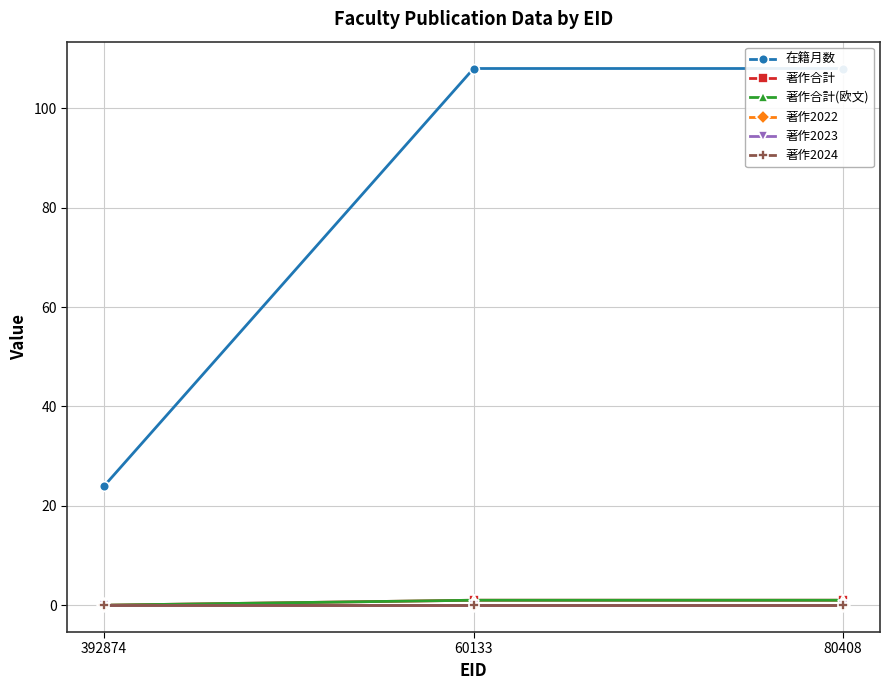

What is the difference between the maximum and minimum values in the 著作合計 series?

1